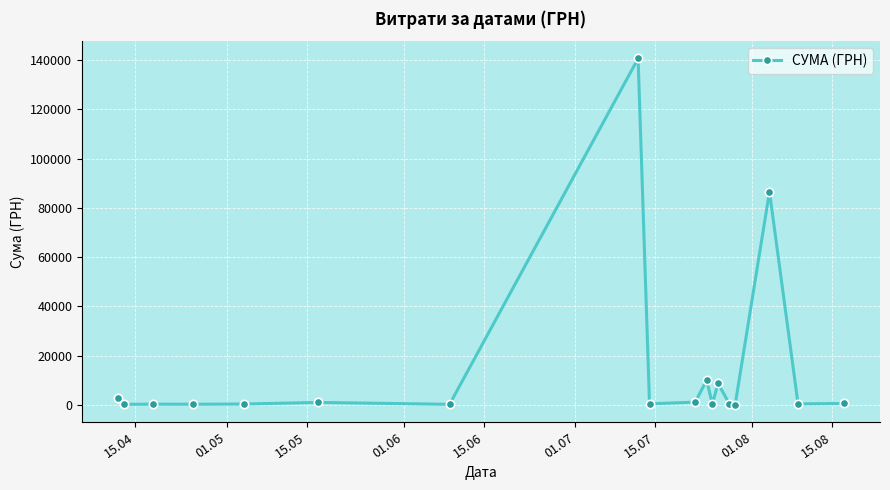

What is the maximum value shown in the chart?

140706.2